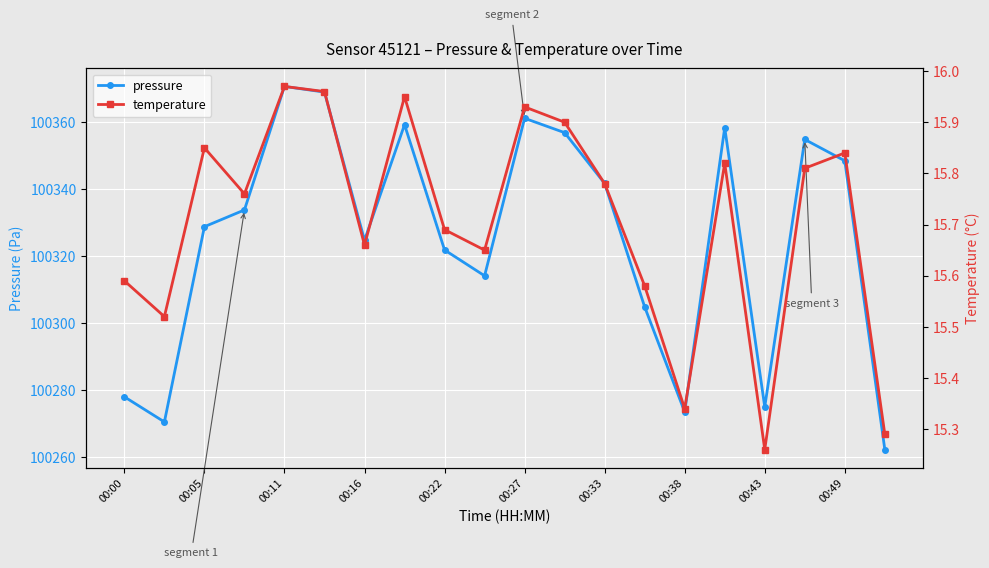

At how many categories does at least one series exceed 81027?

20